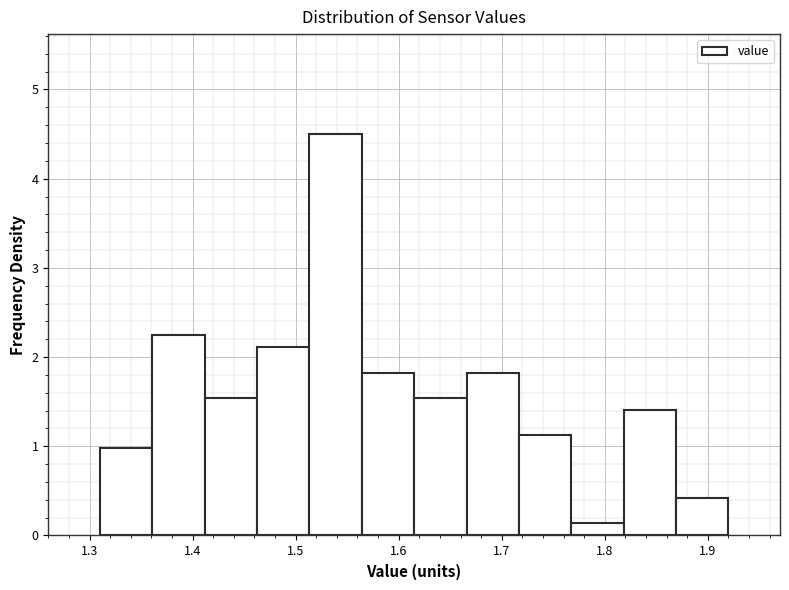

Reading left to right, list every bar in this chart as the range it spans on the x-axis followed by its height. Neither the bar edges nor the heights are printed on the chart, so give them approximately, as read against the axes.

1.31 to 1.36: 1.0
1.36 to 1.41: 2.2
1.41 to 1.46: 1.5
1.46 to 1.51: 2.1
1.51 to 1.56: 4.5
1.56 to 1.62: 1.8
1.62 to 1.67: 1.5
1.67 to 1.72: 1.8
1.72 to 1.77: 1.1
1.77 to 1.82: 0.1
1.82 to 1.87: 1.4
1.87 to 1.92: 0.4